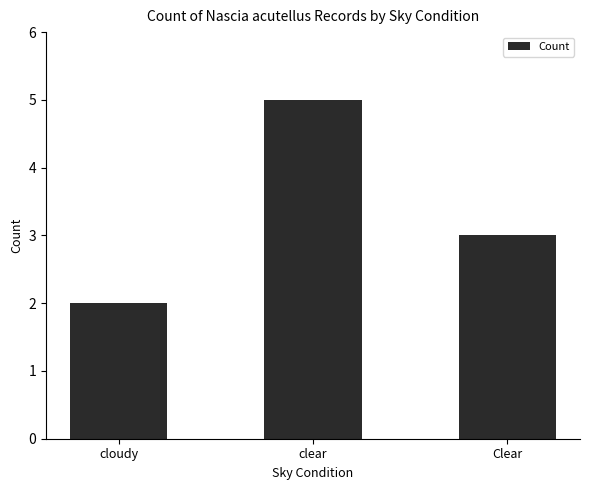

Reading left to right, what are all the values shown in this chart?

cloudy=2	clear=5	Clear=3